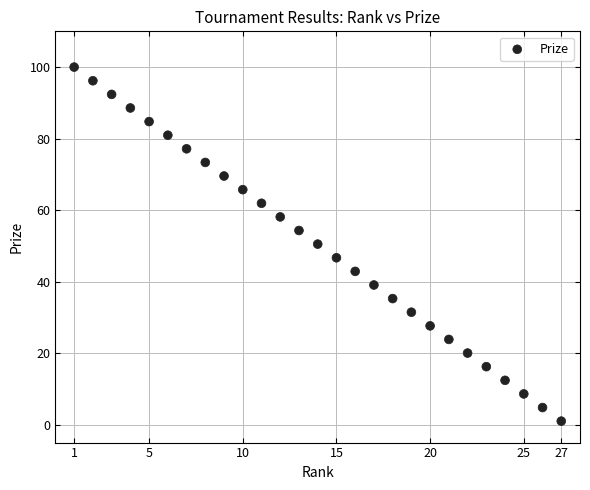

What is the range of Y values (max minus min)?

99.0